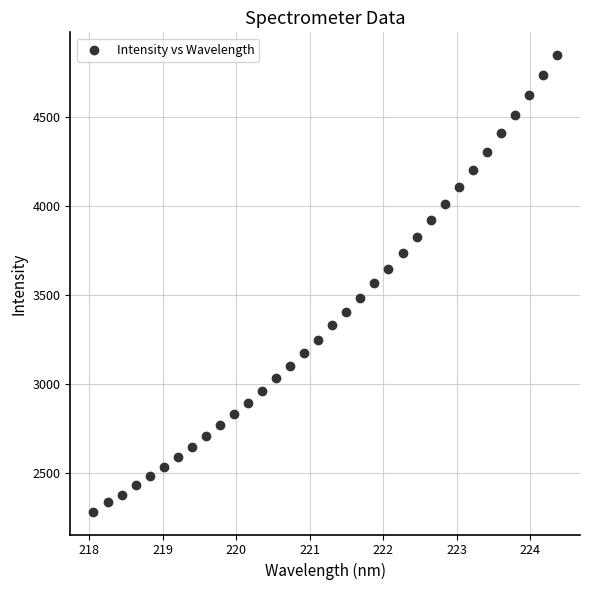

What is the range of X values (max minus min)?

6.3